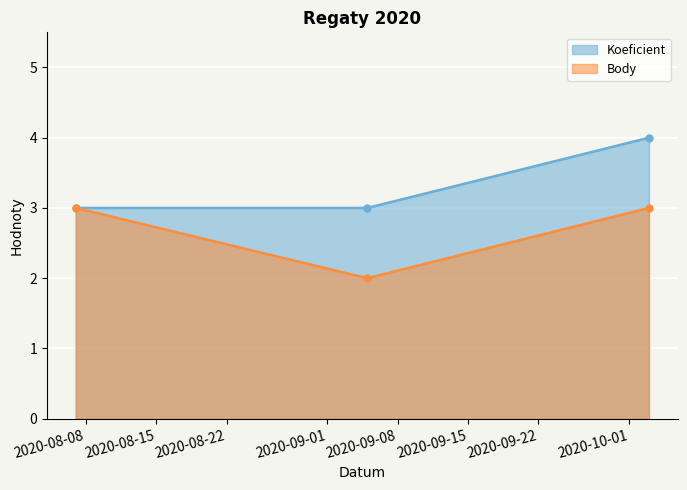

Reading right to left, what are all the values shown in this chart?

Koeficient: 4	3	3
Body: 3	2	3